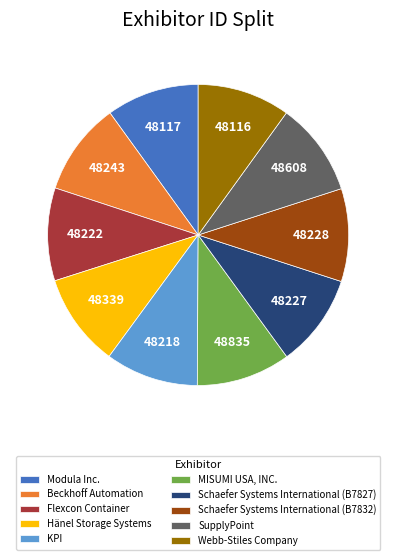

Does Schaefer Systems International (B7832) account for over 50% of the chart?

No